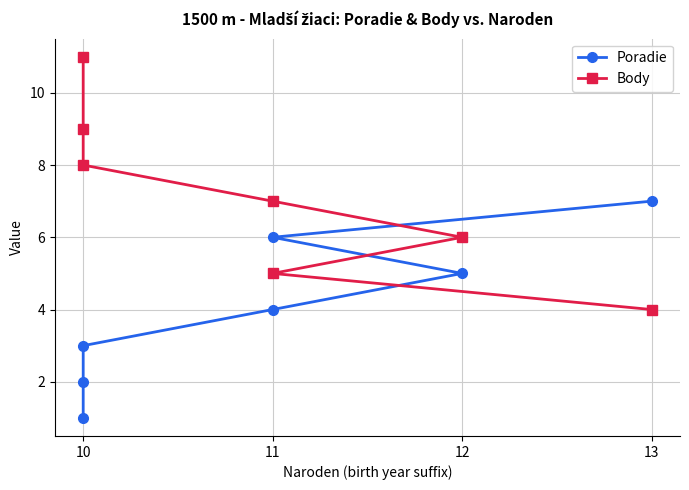

What is the label of the 5th point from the left?

12